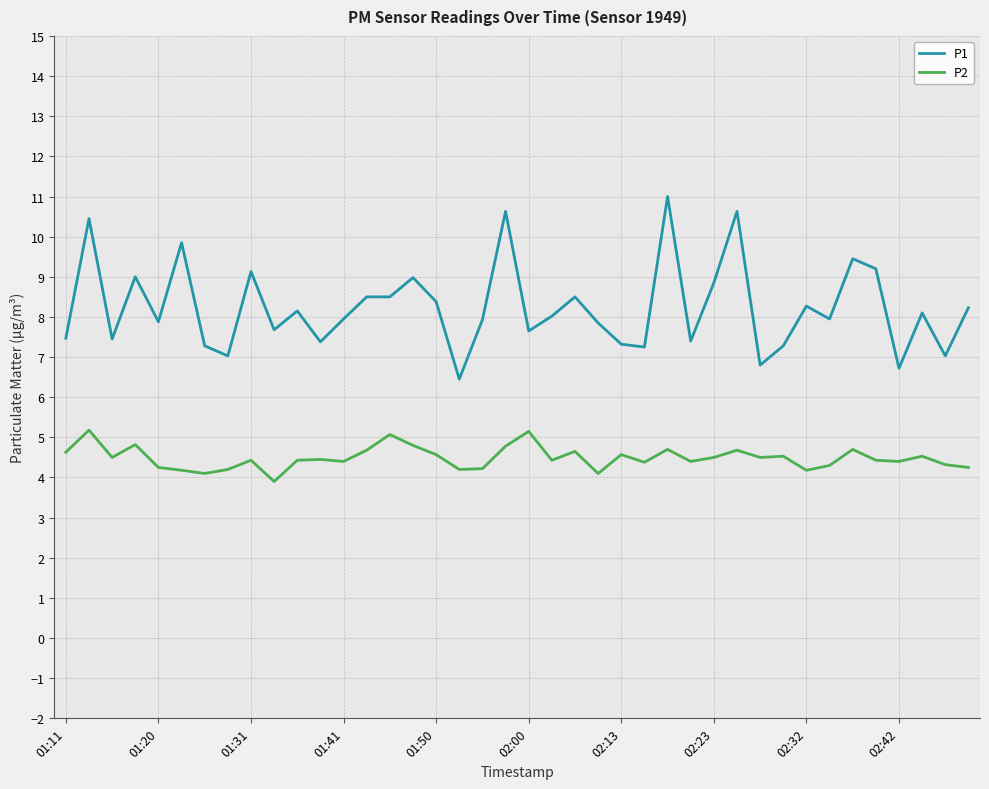

List the series in order of their peak value, lowest first.

P2, P1